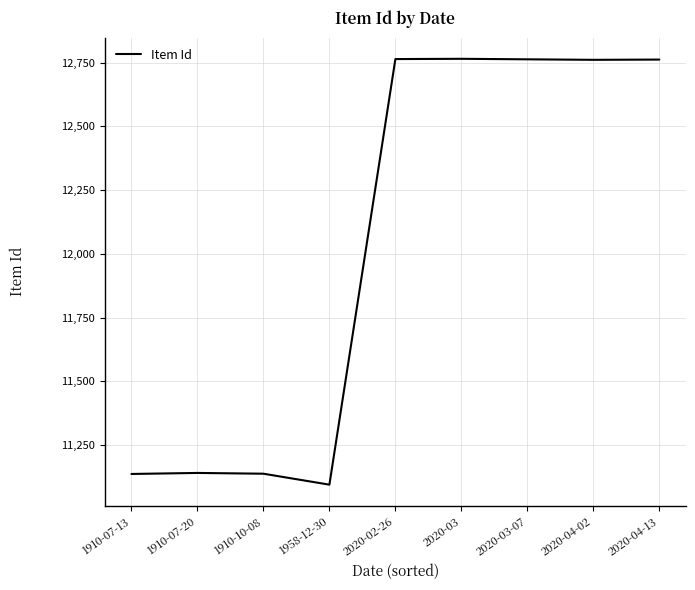

What is the difference between the maximum and minimum values?

1670